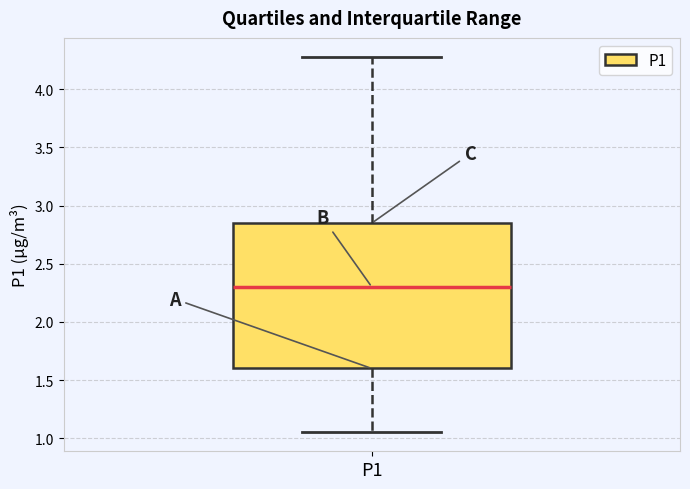

Where is the lower edge of the box for P1 on the y-axis? The values are not printed on the chart, so give them approximately, as read against the axis.

1.60